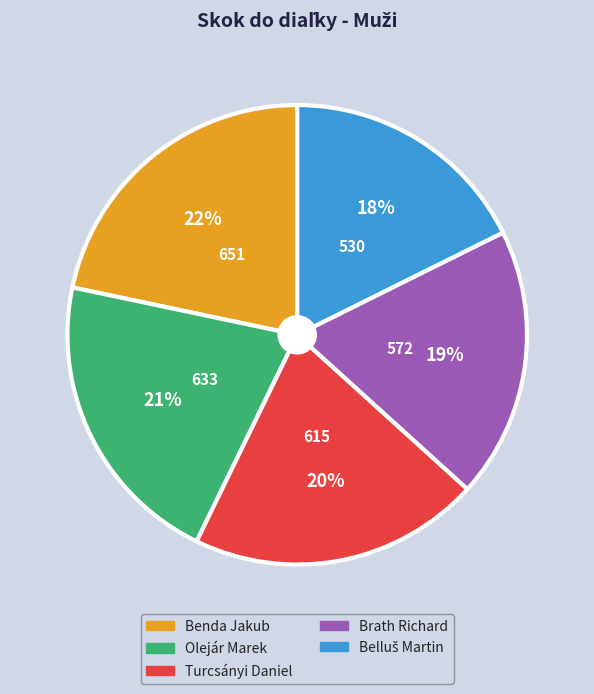

Does any single category account for the majority?

No